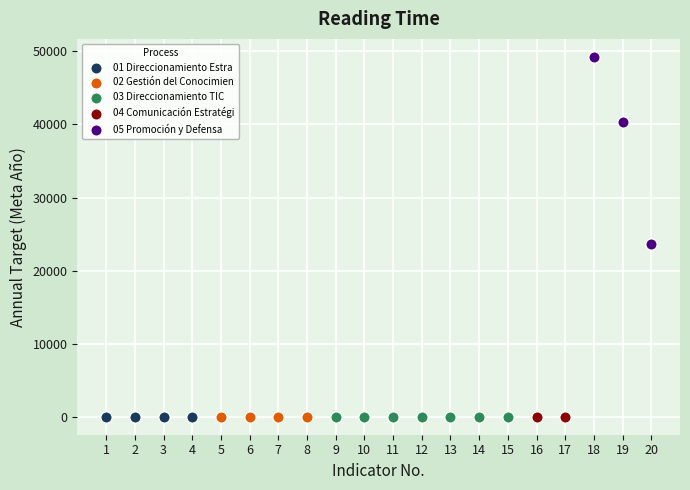

What are all the series names shown in the legend?

01 Direccionamiento Estra, 02 Gestión del Conocimien, 03 Direccionamiento TIC, 04 Comunicación Estratégi, 05 Promoción y Defensa